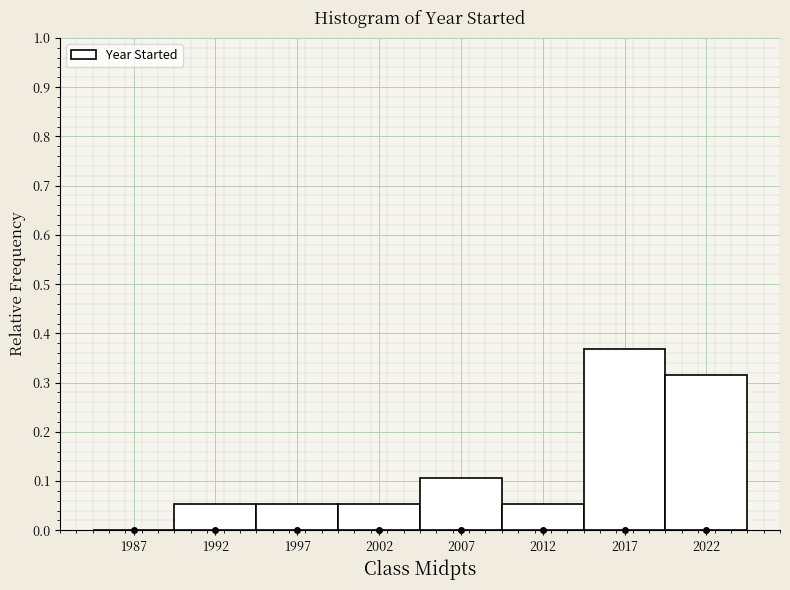

What is the sum of all values?

1.0